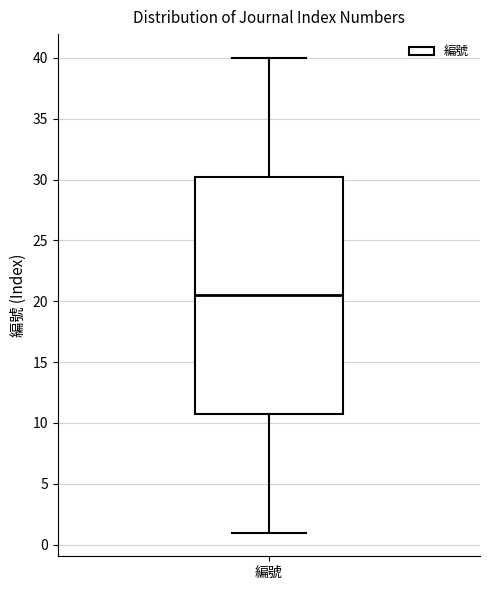

Where is the lower edge of the box for 編號 on the y-axis? The values are not printed on the chart, so give them approximately, as read against the axis.

11.0